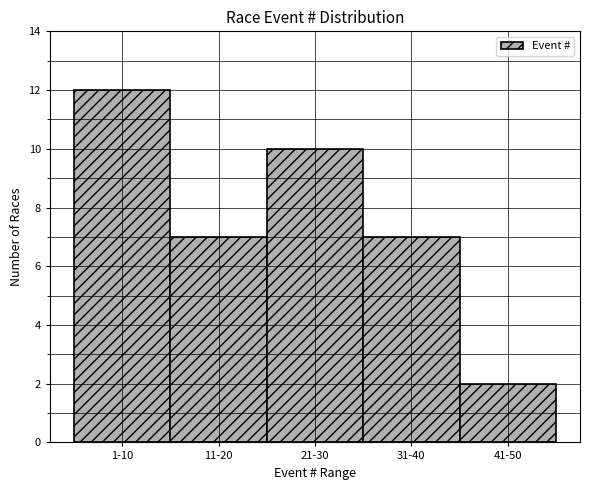

Reading left to right, what are all the values shown in this chart?

1-10=12	11-20=7	21-30=10	31-40=7	41-50=2